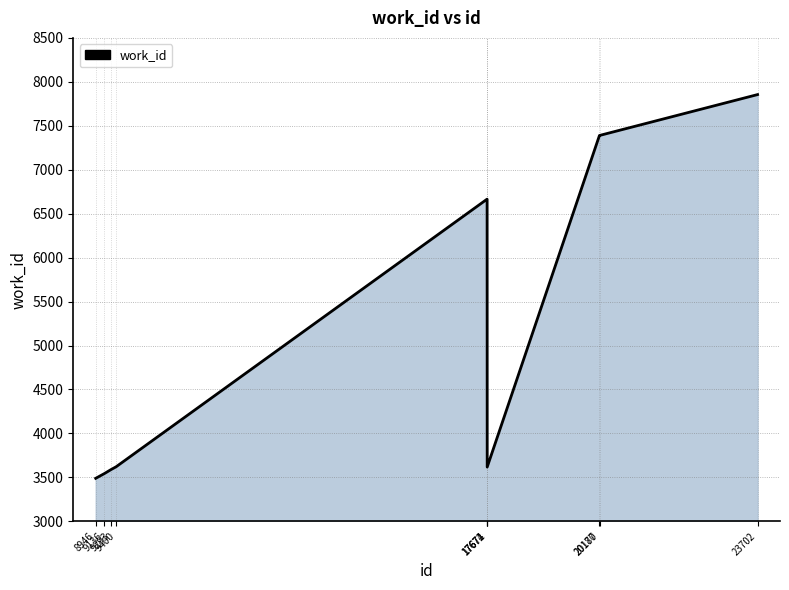

What is the minimum value shown in the chart?

3489